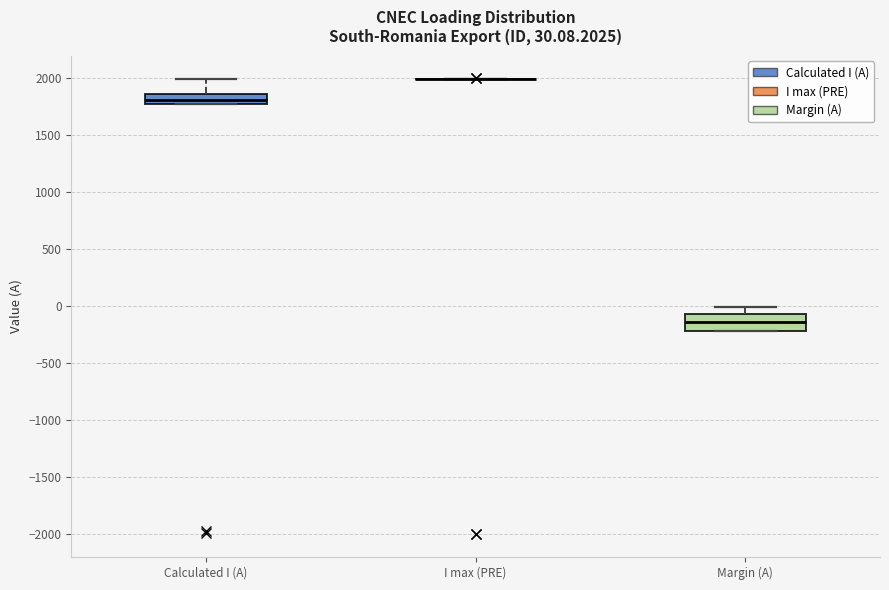

Comparing the boxes themselves (not the whiskers), which one is the tallest?

Margin (A)